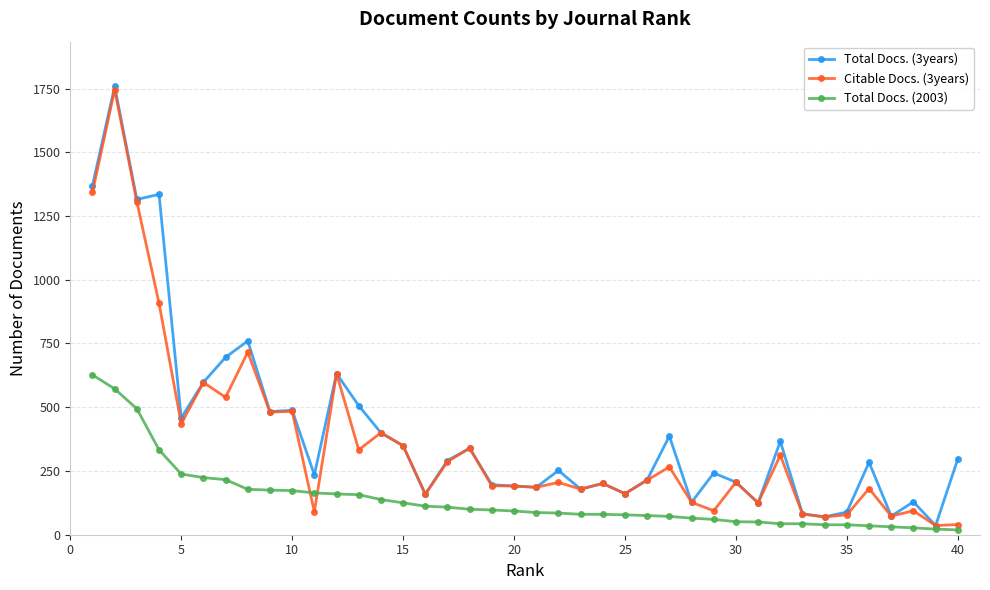

At how many categories does at least one series exceed 839?

4